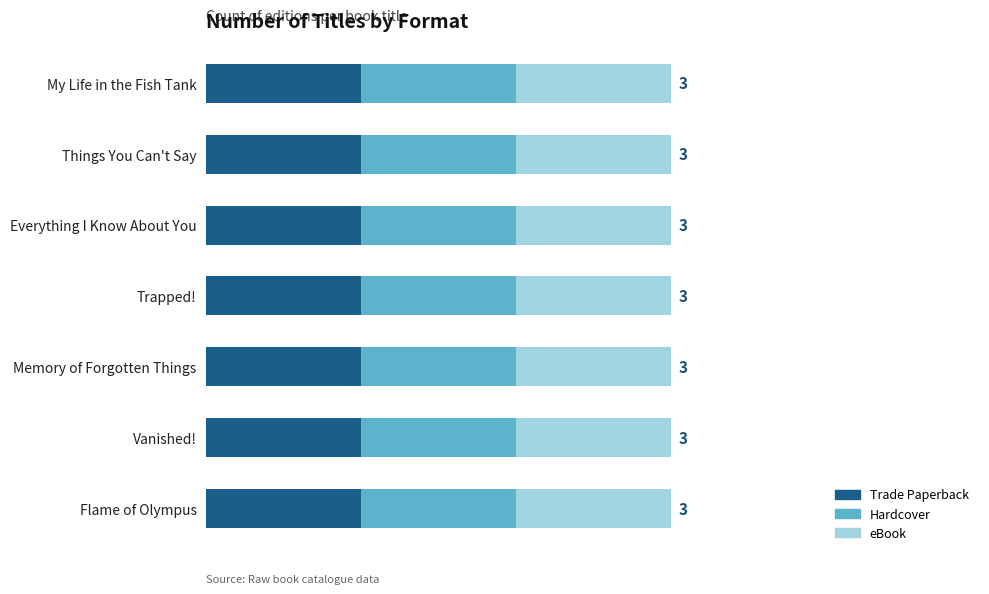

List the series in order of their peak value, lowest first.

Trade Paperback, Hardcover, eBook